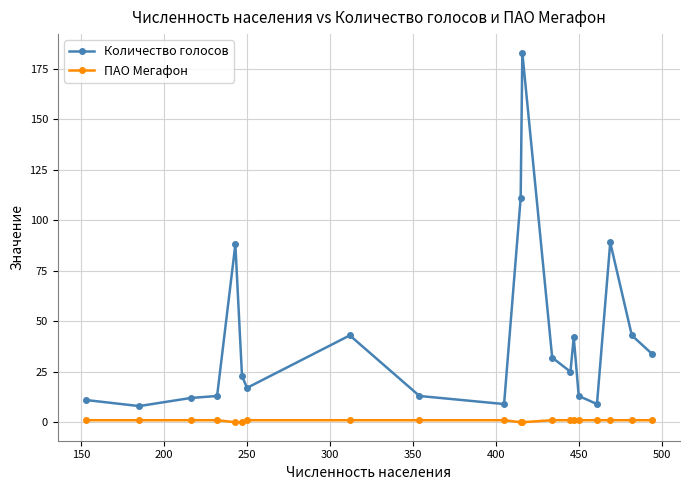

True or false: Количество голосов and ПАО Мегафон cross at least once.

False